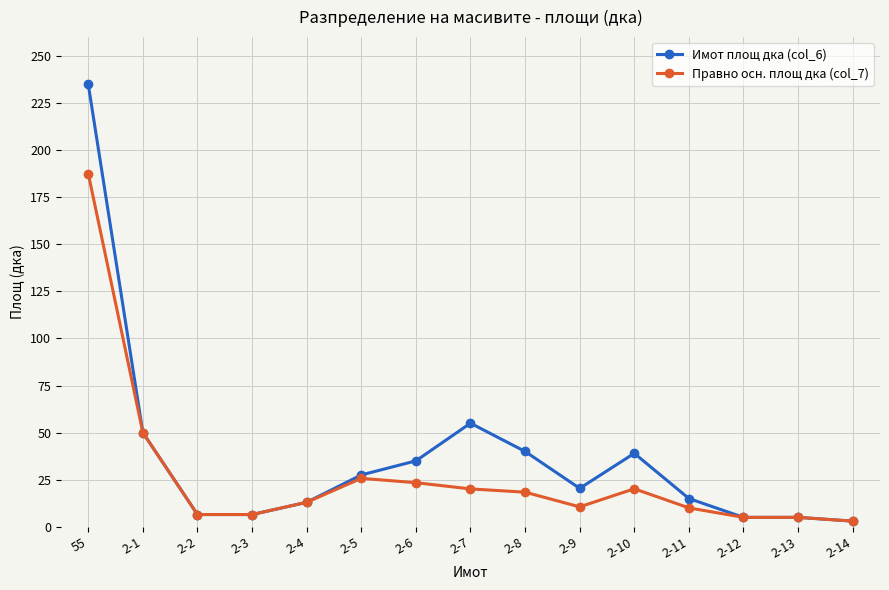

Count the number of categories in the chart.

15